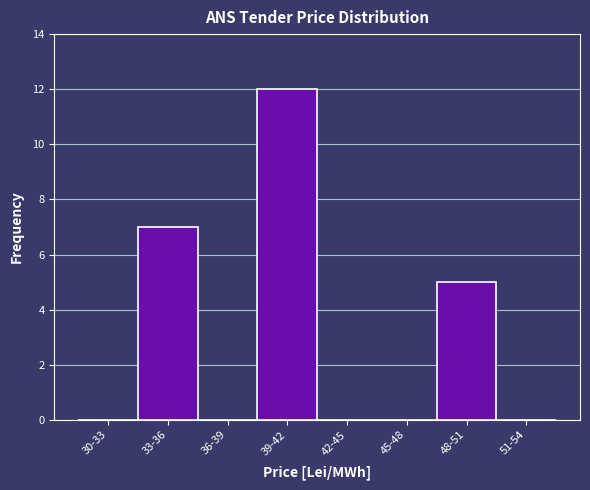

Reading left to right, transcribe all the data shown in this chart.

30-33=0	33-36=7	36-39=0	39-42=12	42-45=0	45-48=0	48-51=5	51-54=0